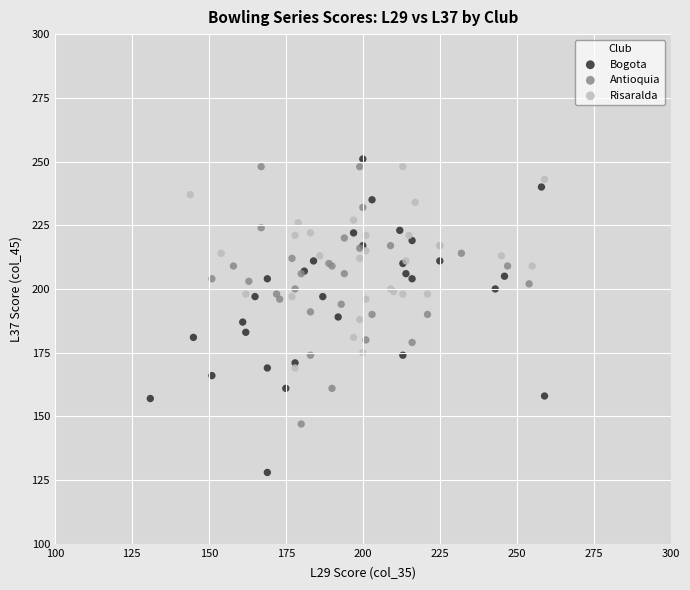

Which series reaches the minimum Y coordinate?

Bogota